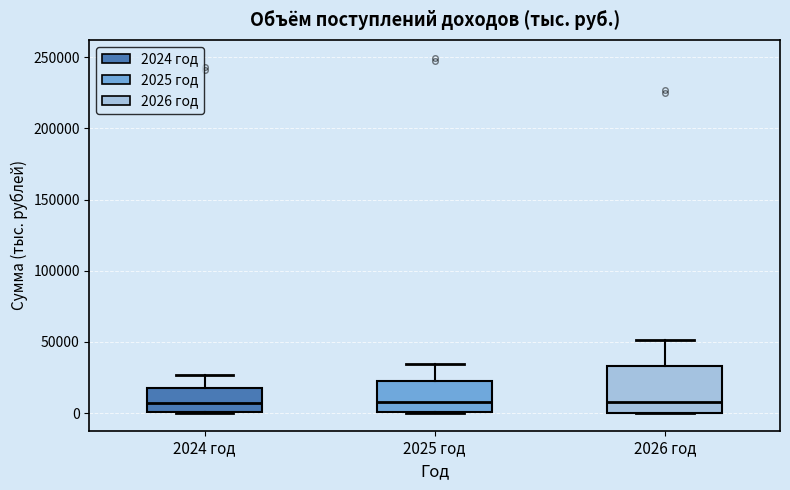

Where is the lower edge of the box for 2025 год on the y-axis? The values are not printed on the chart, so give them approximately, as read against the axis.

0